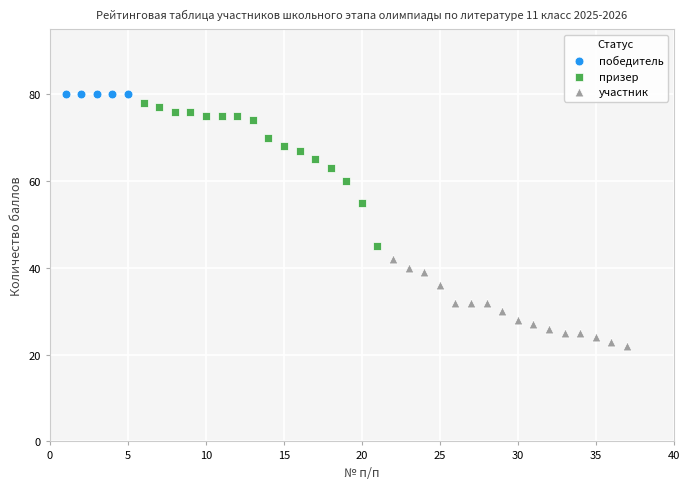

Which series contains the lowest Y value?

участник